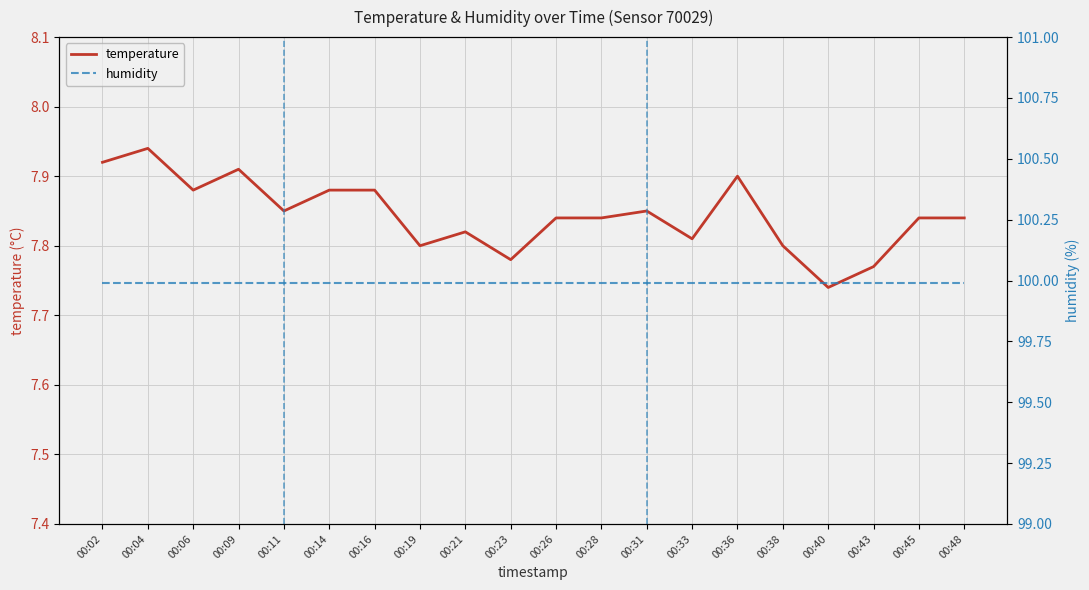

In temperature, how many points are lower than both neighbors (excluding endpoints)?

6